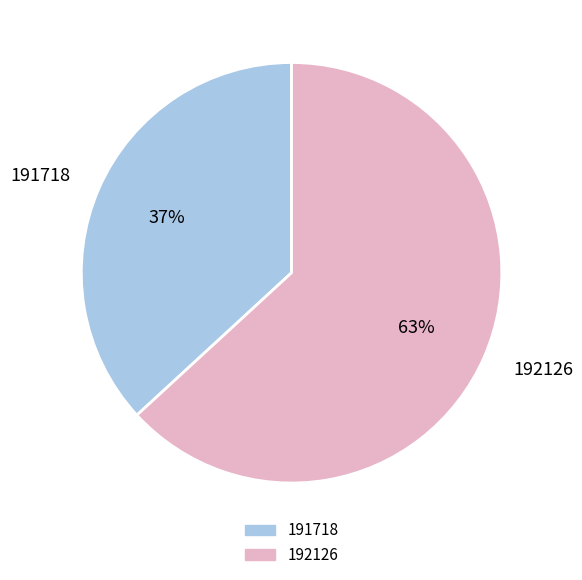

Do 192126 and 191718 together represent more than half of the pie?

Yes